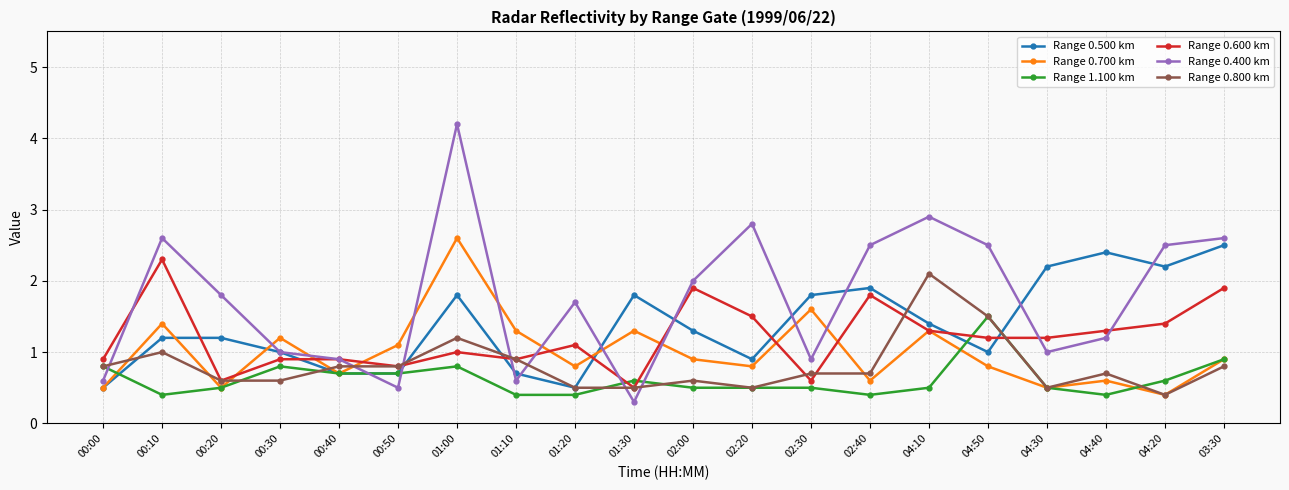

Is it true that Range 0.700 km equals 1.3 at 01:10?

True